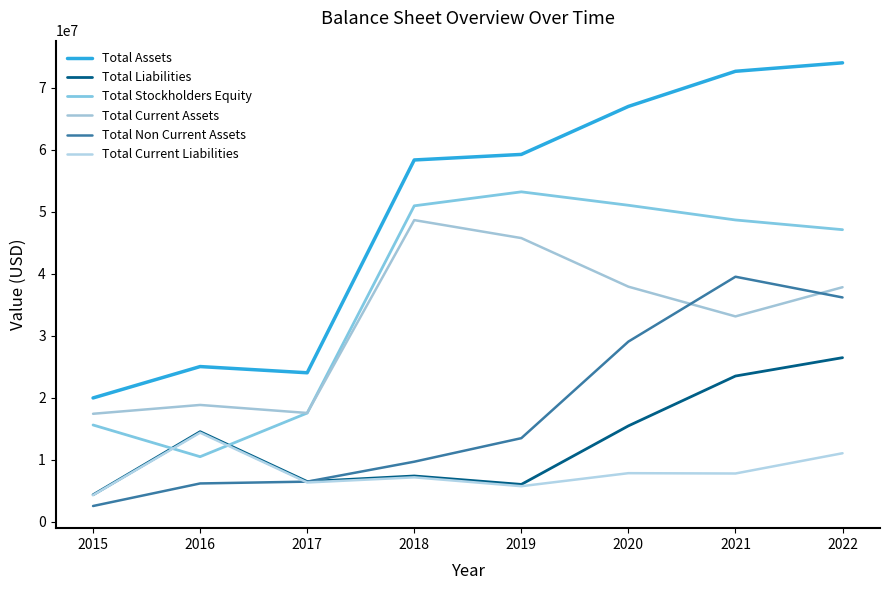

Which series has the widest spread of values?

Total Assets